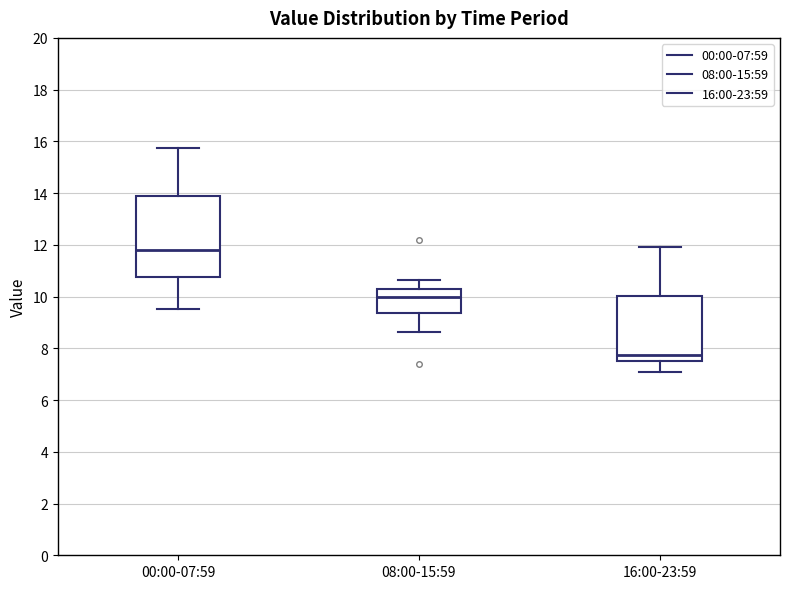

Reading left to right, read every box against the y-axis: the position of its median line, the range the box covers, and the ends of its whiskers. The values are not printed on the chart, so give them approximately, as read against the axis.

00:00-07:59: median 11.8, box 10.8 to 14.0, whiskers 9.6 to 15.8
08:00-15:59: median 10.0, box 9.4 to 10.4, whiskers 8.6 to 10.6
16:00-23:59: median 7.8, box 7.6 to 10.0, whiskers 7.0 to 12.0